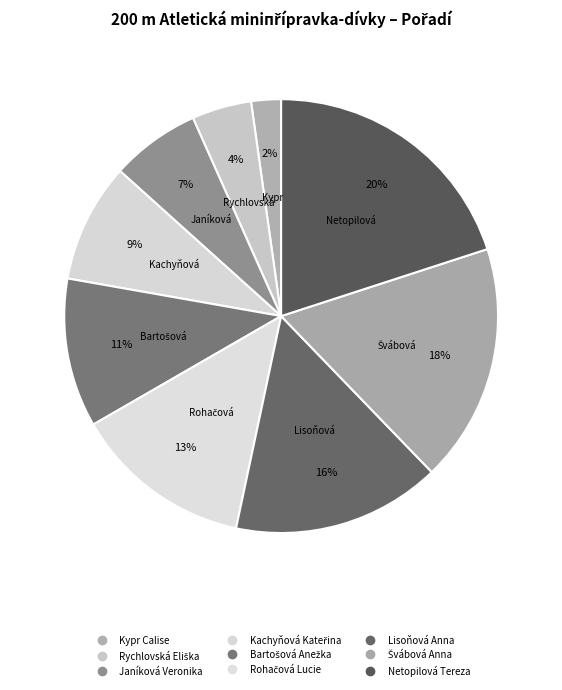

How many segments does this pie chart have?

9